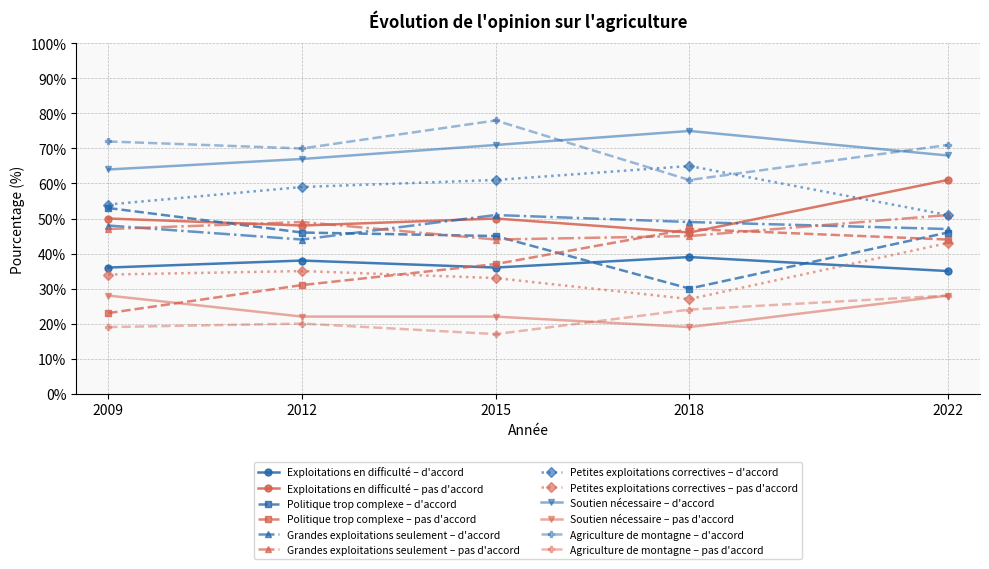

True or false: Petites exploitations correctives – pas d'accord has more than 2 interior local peaks.

False